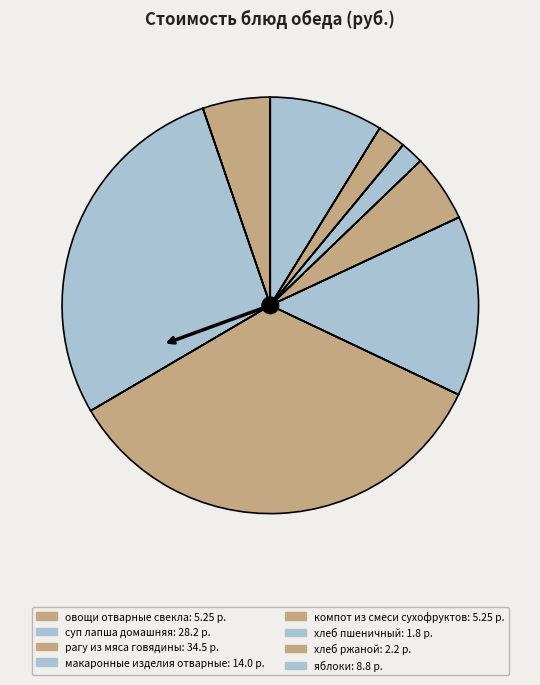

Which has a higher value, суп лапша домашняя or овощи отварные свекла?

суп лапша домашняя